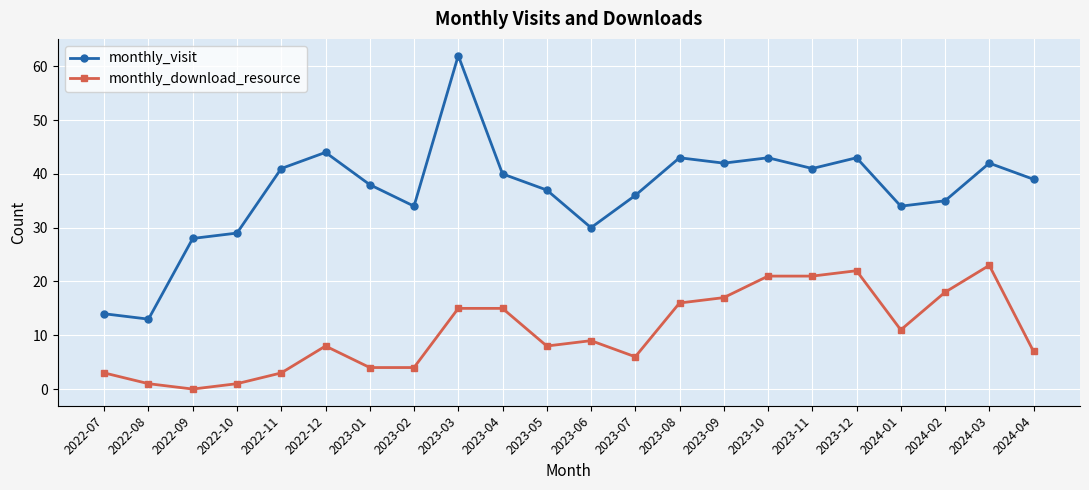

Which series has the largest range (max minus min)?

monthly_visit